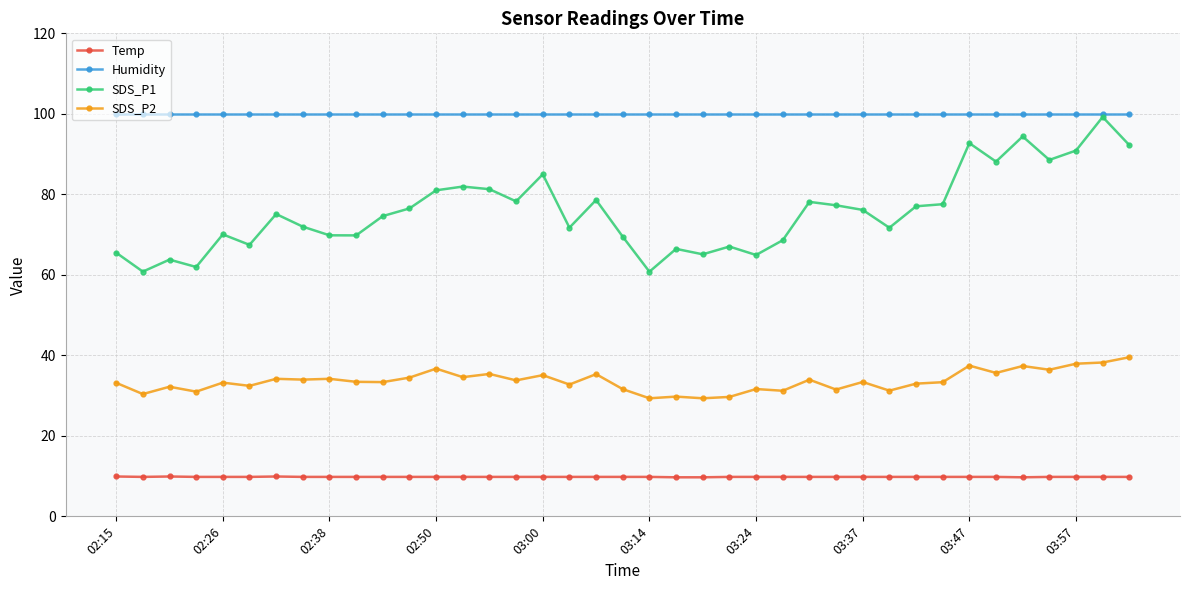

What is the value of the SDS_P1 point at the 15th from the left?

81.3